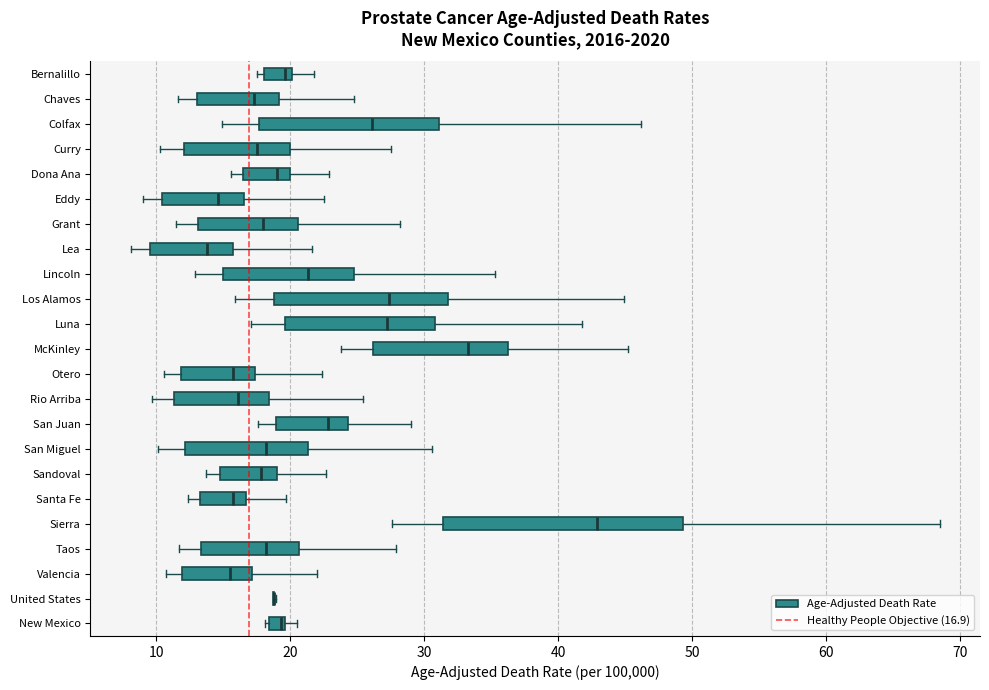

Where is the left edge of the box for Grant on the x-axis? The values are not printed on the chart, so give them approximately, as read against the axis.

13